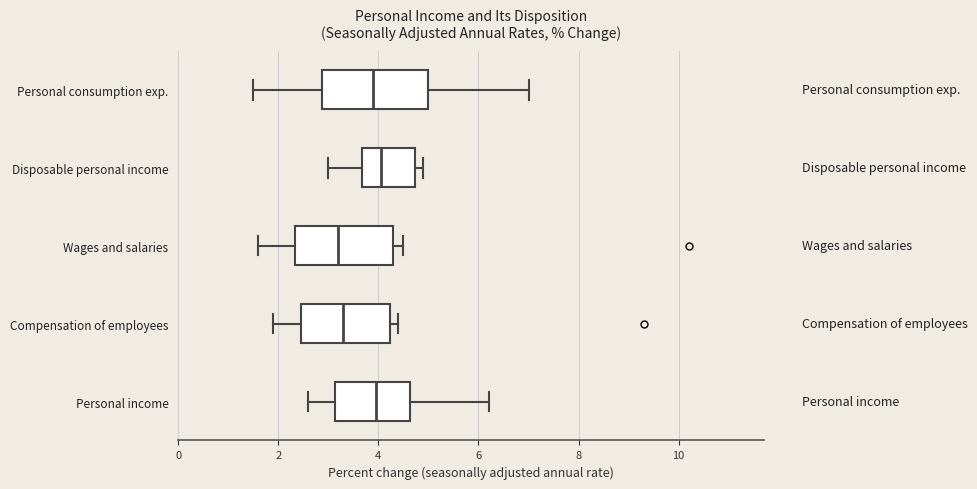

Reading bottom to top, read every box against the x-axis: the position of its median line, the range the box covers, and the ends of its whiskers. The values are not printed on the chart, so give them approximately, as read against the axis.

Personal income: median 4.0, box 3.2 to 4.6, whiskers 2.6 to 6.2
Compensation of employees: median 3.4, box 2.4 to 4.2, whiskers 2.0 to 4.4
Wages and salaries: median 3.2, box 2.4 to 4.4, whiskers 1.6 to 4.6
Disposable personal income: median 4.0, box 3.6 to 4.8, whiskers 3.0 to 5.0
Personal consumption exp.: median 4.0, box 2.8 to 5.0, whiskers 1.6 to 7.0